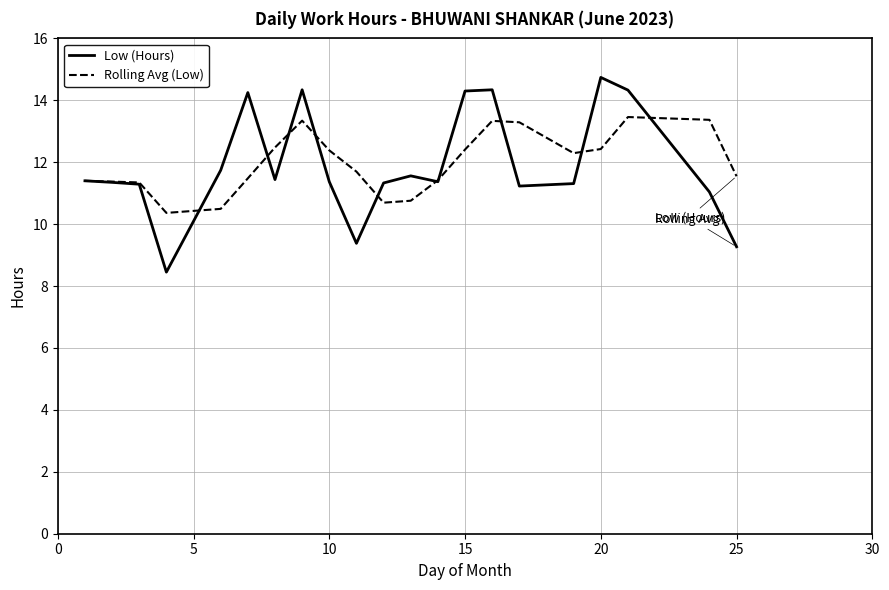

Which series has the widest spread of values?

Low (Hours)